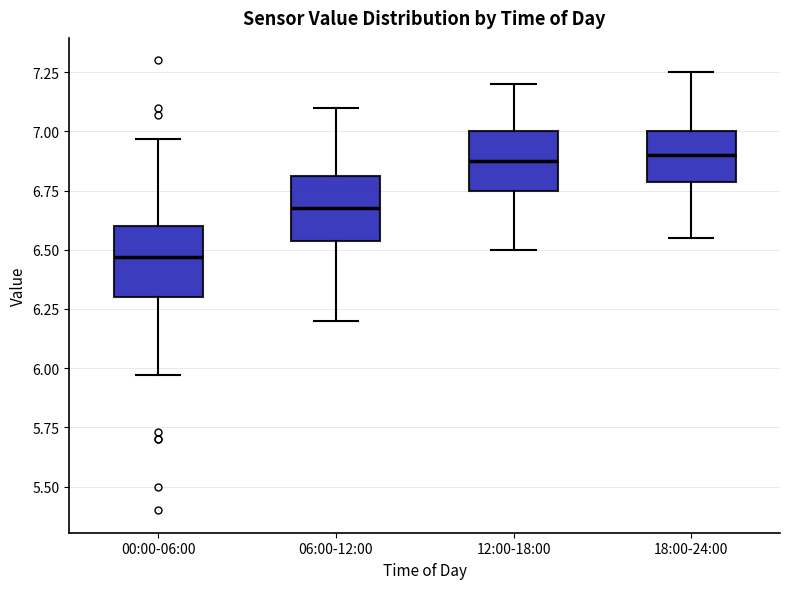

Where does the median line of the box for 06:00-12:00 sit on the y-axis? The values are not printed on the chart, so give them approximately, as read against the axis.

6.70